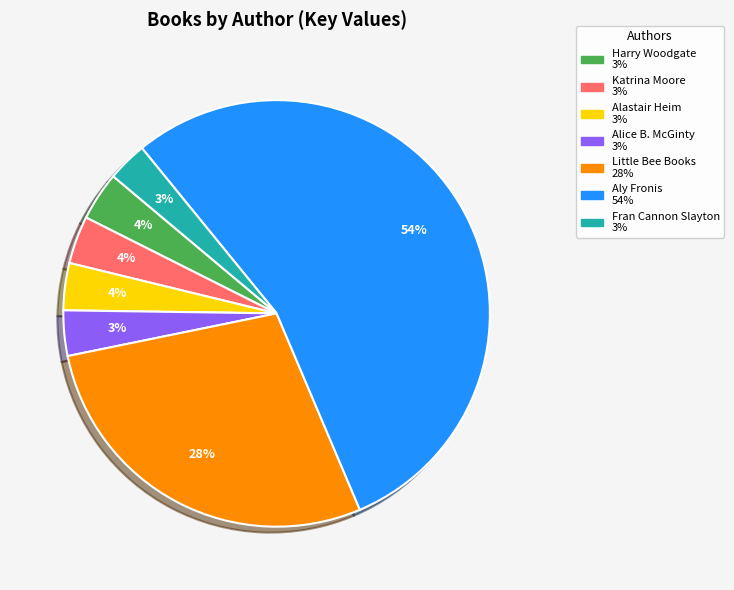

Is there any slice that represents more than half of the pie?

Yes